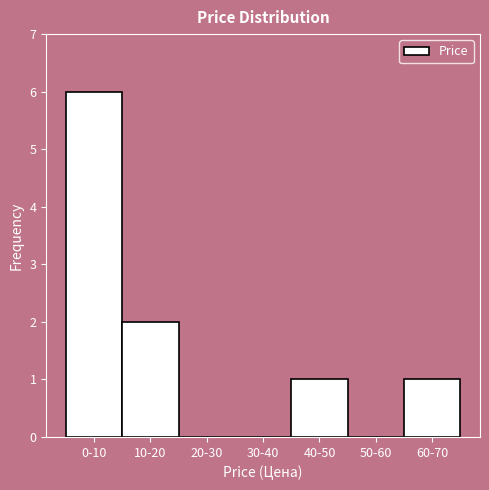

Reading right to left, list all the values displayed in this chart.

60-70=1	50-60=0	40-50=1	30-40=0	20-30=0	10-20=2	0-10=6